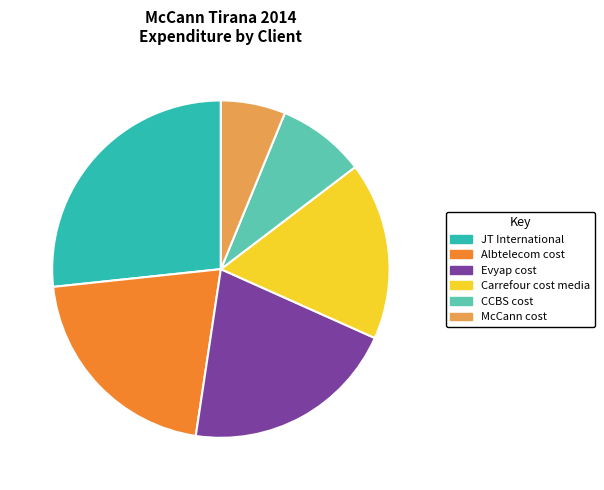

Does McCann cost account for over 50% of the chart?

No